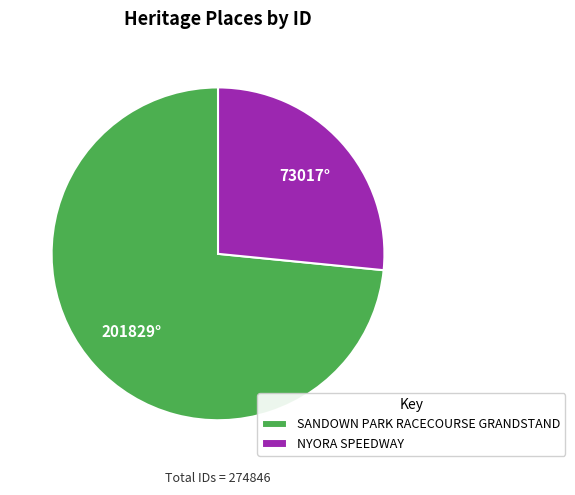

Rank the categories by value from highest to lowest.

SANDOWN PARK RACECOURSE GRANDSTAND, NYORA SPEEDWAY